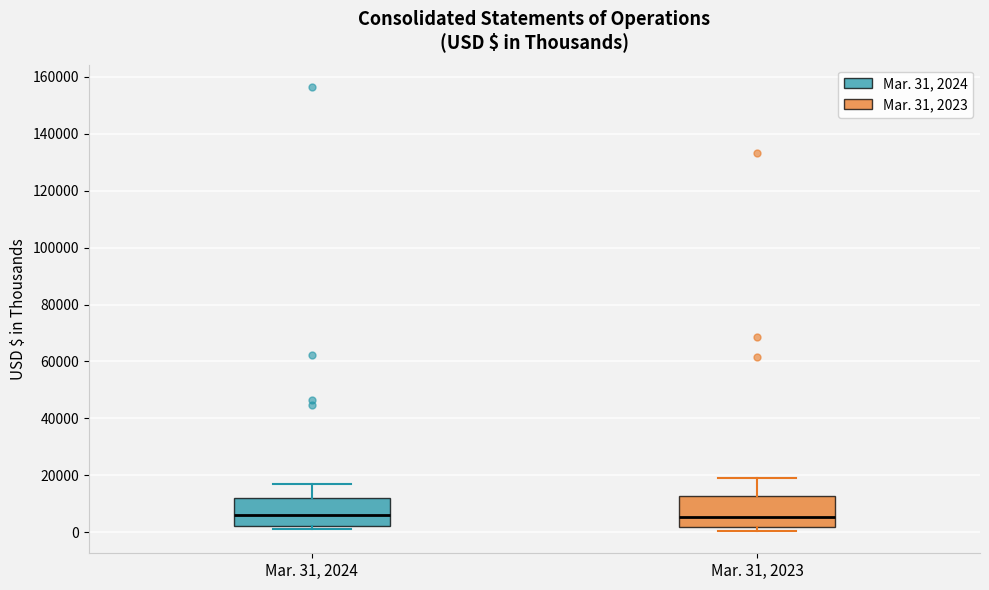

Reading left to right, transcribe this box plot: for each box, give where its median line is, the range the box spans, and where its two whiskers end, as read against the y-axis. The values are not printed on the chart, so give them approximately, as read against the axis.

Mar. 31, 2024: median 6000, box 2000 to 12000, whiskers 2000 (just below the box's lower edge) to 16000
Mar. 31, 2023: median 6000, box 2000 to 12000, whiskers 0 to 18000